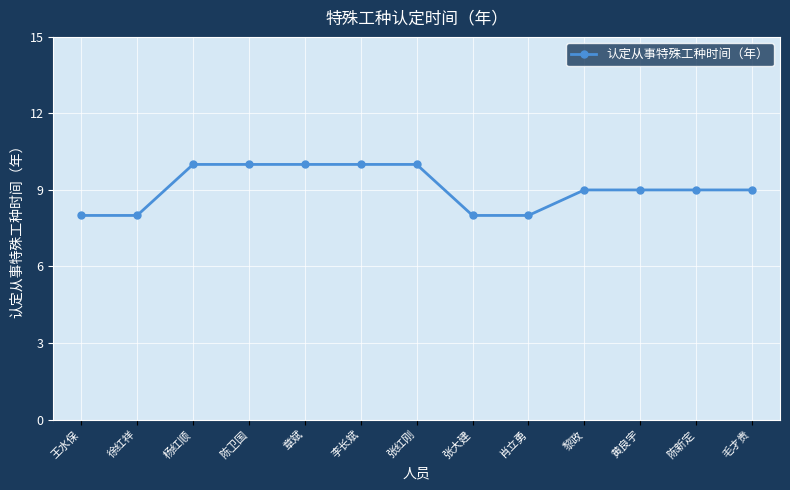

Is it true that the value at 张红刚 is 3?

False